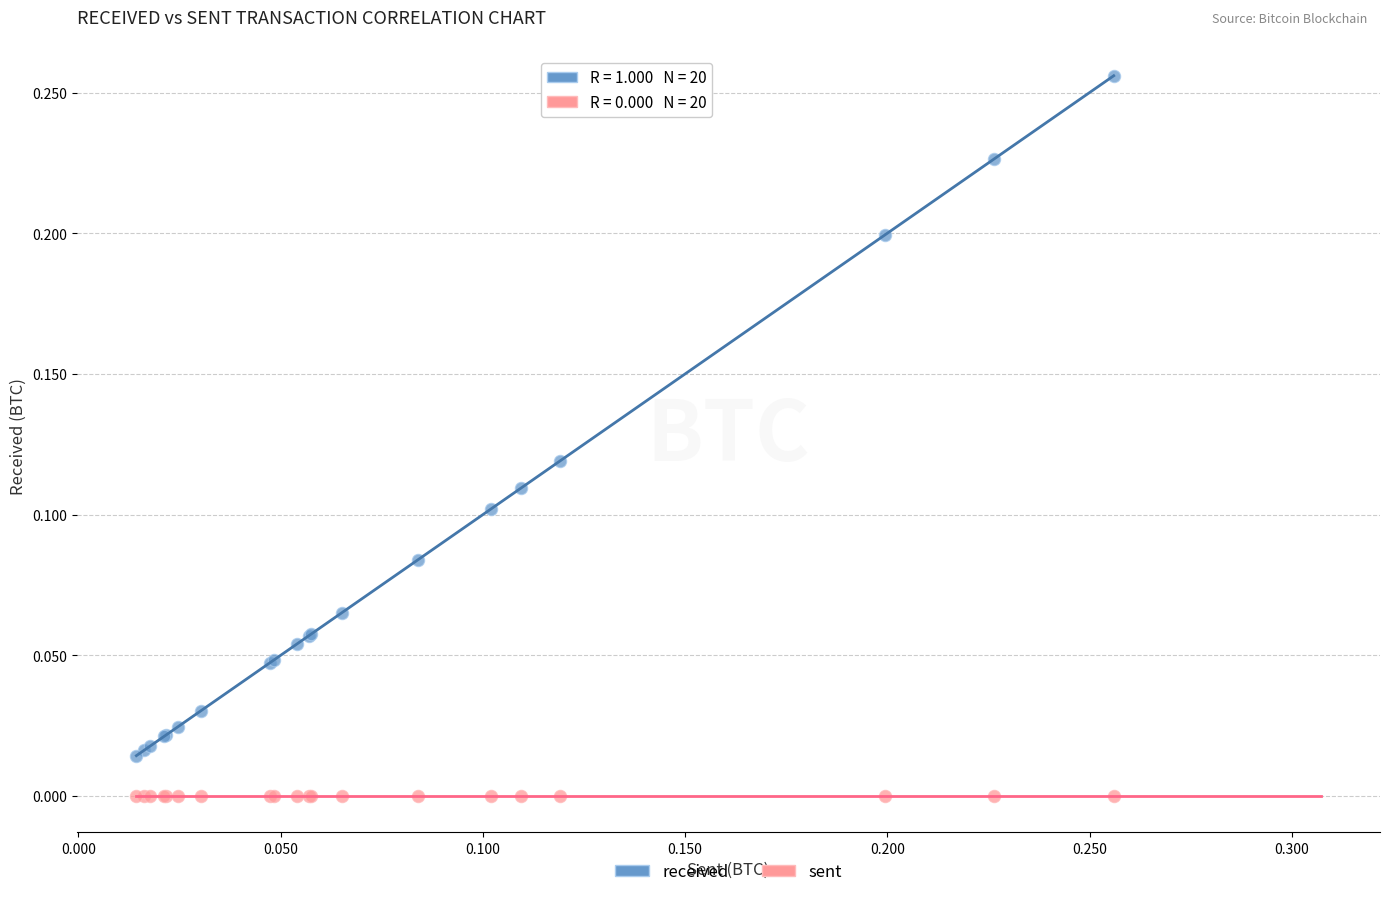

Which series reaches the maximum Y coordinate?

received